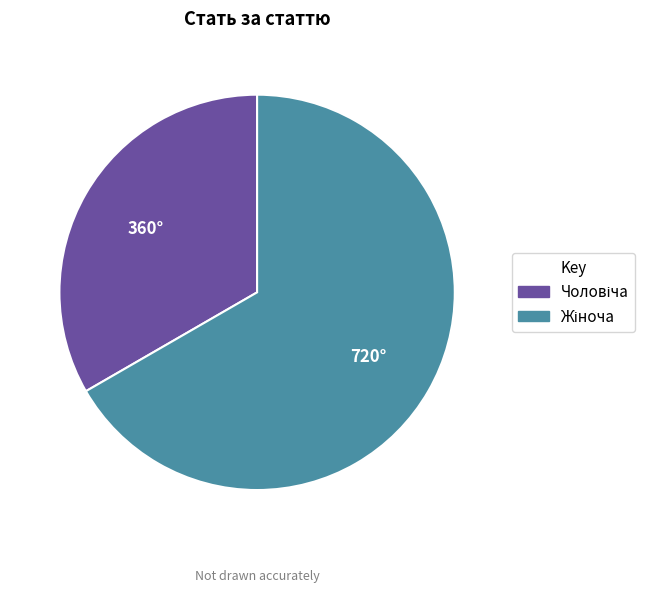

Does any single category account for the majority?

Yes